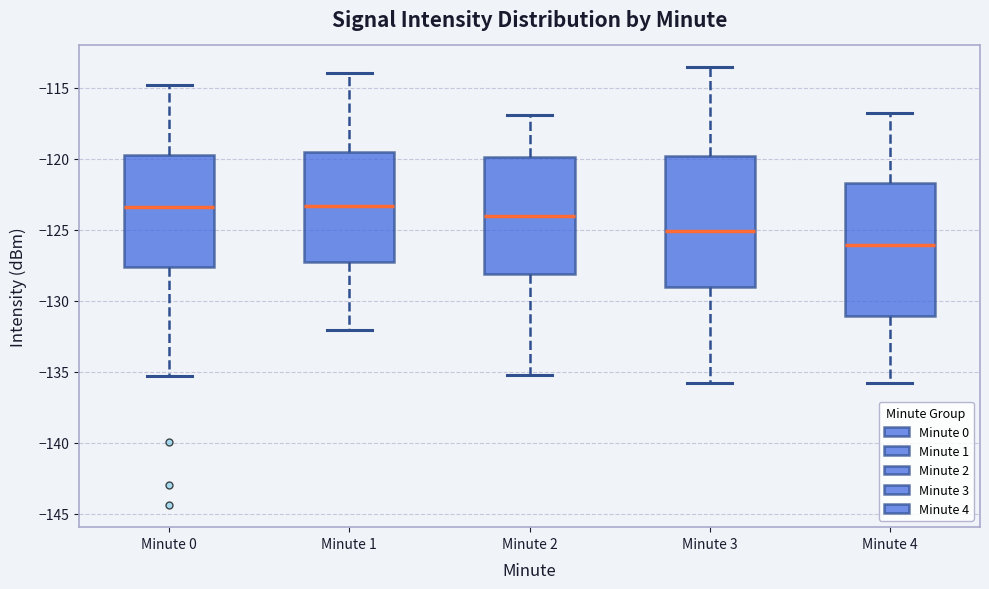

Reading left to right, transcribe this box plot: for each box, give where its median line is, the range the box spans, and where its two whiskers end, as read against the y-axis. The values are not printed on the chart, so give them approximately, as read against the axis.

Minute 0: median -123.5, box -127.5 to -120.0, whiskers -135.5 to -115.0
Minute 1: median -123.5, box -127.5 to -119.5, whiskers -132.0 to -114.0
Minute 2: median -124.0, box -128.0 to -120.0, whiskers -135.0 to -117.0
Minute 3: median -125.0, box -129.0 to -120.0, whiskers -136.0 to -113.5
Minute 4: median -126.0, box -131.0 to -121.5, whiskers -136.0 to -117.0